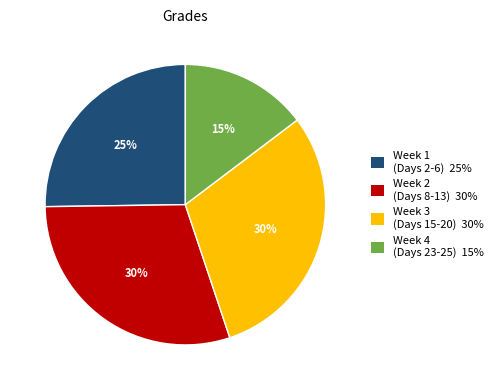

To the nearest percent, what portion does Week 3 (Days 15-20) 30% represent?

30%